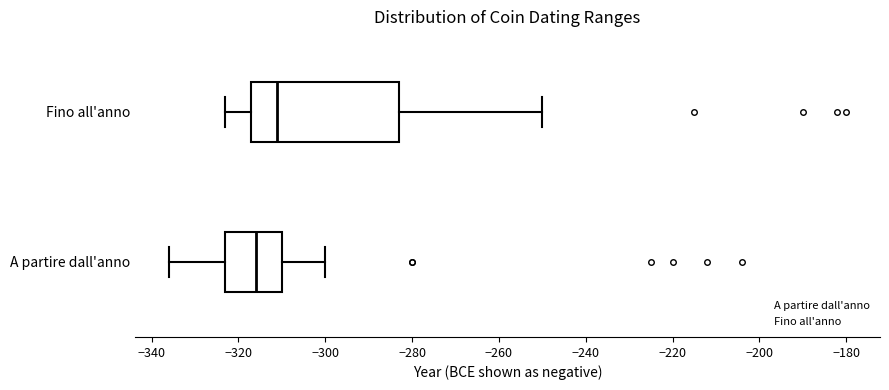

Reading bottom to top, transcribe this box plot: for each box, give where its median line is, the range the box spans, and where its two whiskers end, as read against the x-axis. The values are not printed on the chart, so give them approximately, as read against the axis.

A partire dall'anno: median -316, box -322 to -310, whiskers -336 to -300
Fino all'anno: median -310, box -316 to -282, whiskers -322 to -250